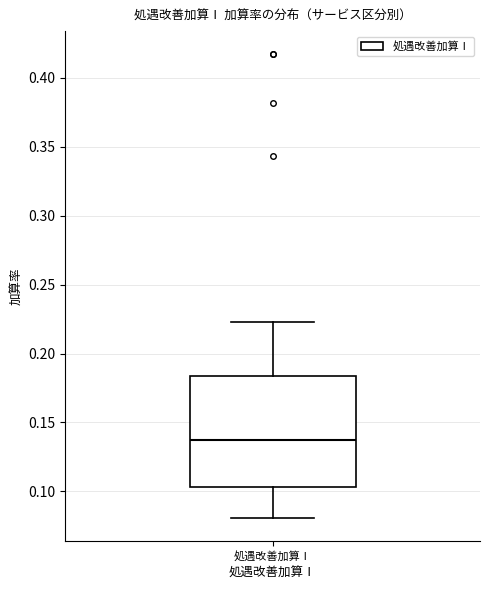

Transcribe this box plot: give where the median line is, the range the box spans, and where the two whiskers end, as read against the y-axis. The values are not printed on the chart, so give them approximately, as read against the axis.

median 0.135, box 0.105 to 0.185, whiskers 0.080 to 0.225